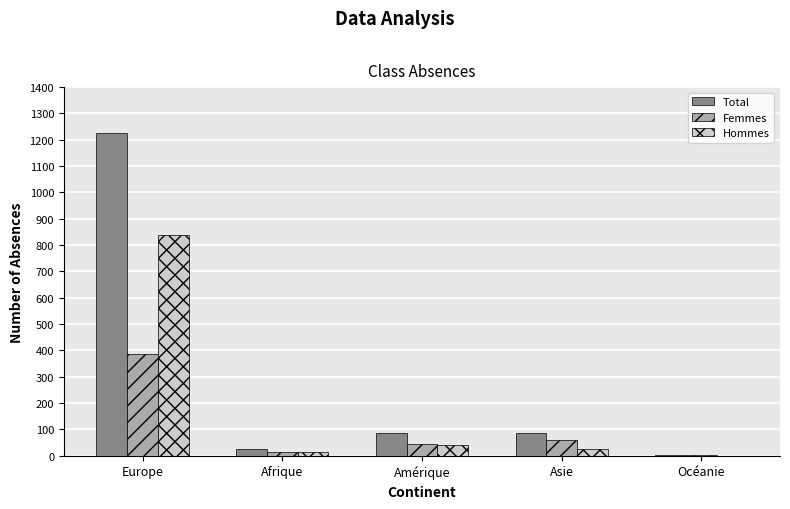

What is the sum of all Total values?

1427